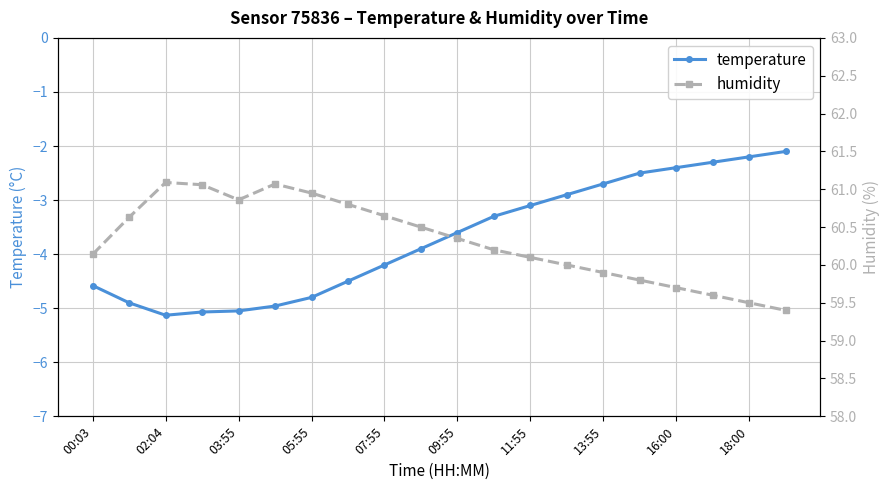

True or false: humidity and temperature intersect in this chart.

False